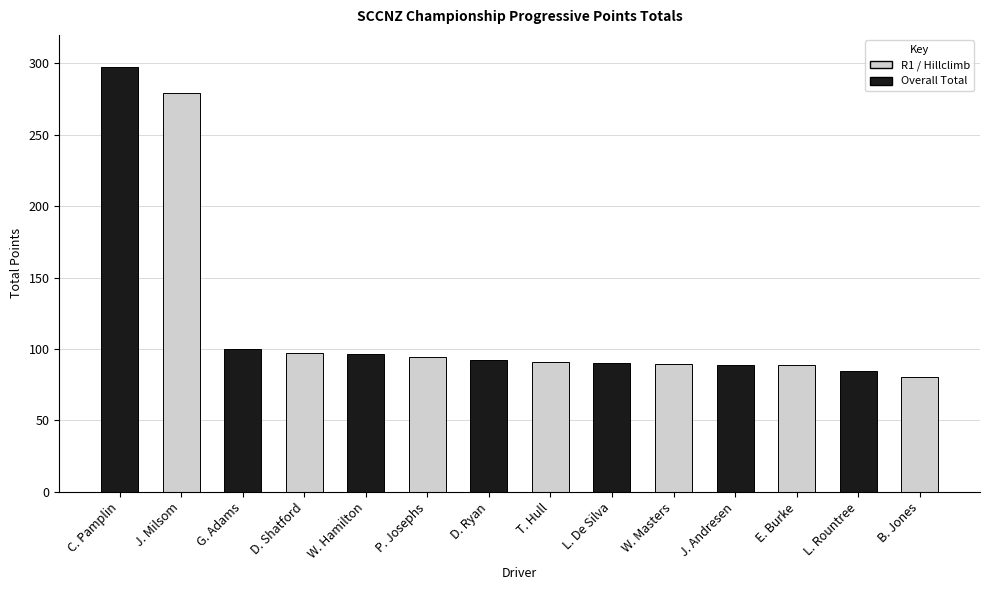

Are the bars grouped side by side (vs. stacked)?

No